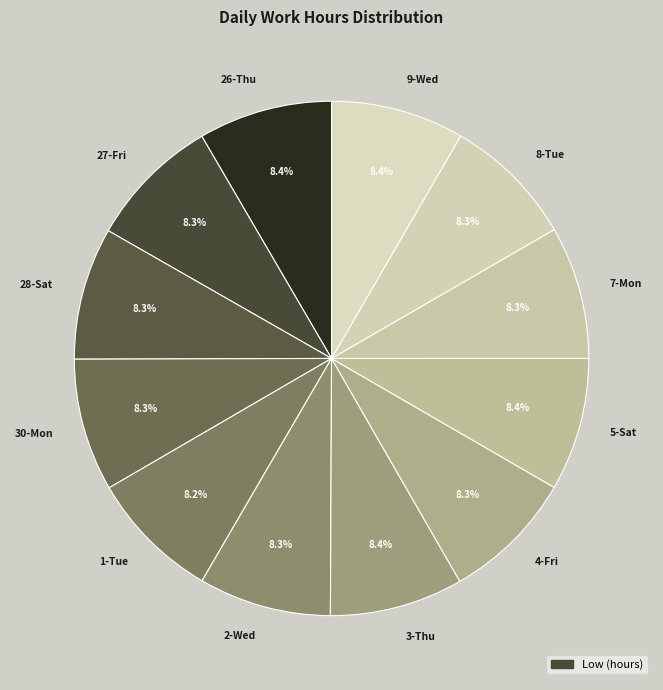

How many segments does this pie chart have?

12